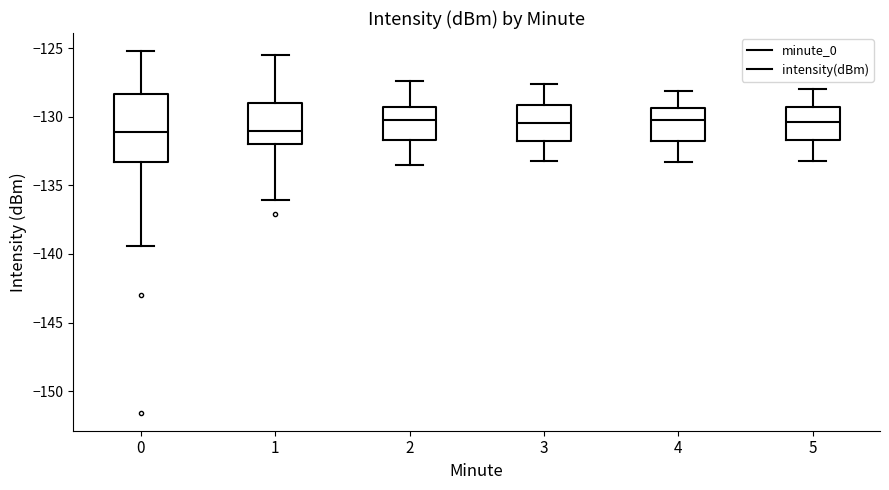

Reading left to right, transcribe this box plot: for each box, give where its median line is, the range the box spans, and where its two whiskers end, as read against the y-axis. The values are not printed on the chart, so give them approximately, as read against the axis.

0: median -131.0, box -133.5 to -128.5, whiskers -139.5 to -125.0
1: median -131.0, box -132.0 to -129.0, whiskers -136.0 to -125.5
2: median -130.0, box -131.5 to -129.5, whiskers -133.5 to -127.5
3: median -130.5, box -132.0 to -129.0, whiskers -133.0 to -127.5
4: median -130.0, box -132.0 to -129.5, whiskers -133.5 to -128.0
5: median -130.5, box -131.5 to -129.5, whiskers -133.0 to -128.0